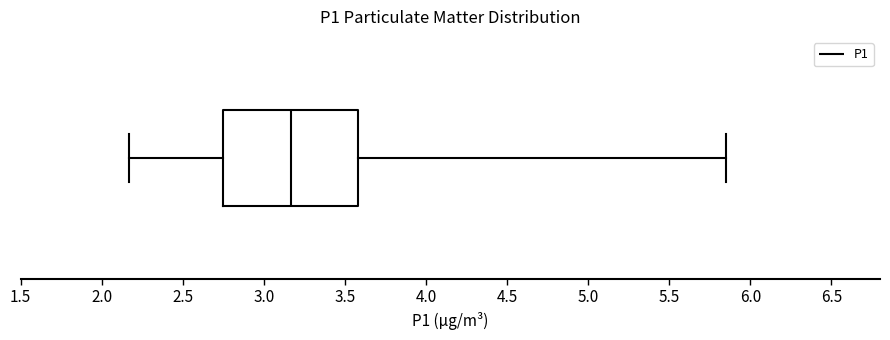

Transcribe this box plot: give where the median line is, the range the box spans, and where the two whiskers end, as read against the x-axis. The values are not printed on the chart, so give them approximately, as read against the axis.

median 3.15, box 2.75 to 3.60, whiskers 2.15 to 5.85